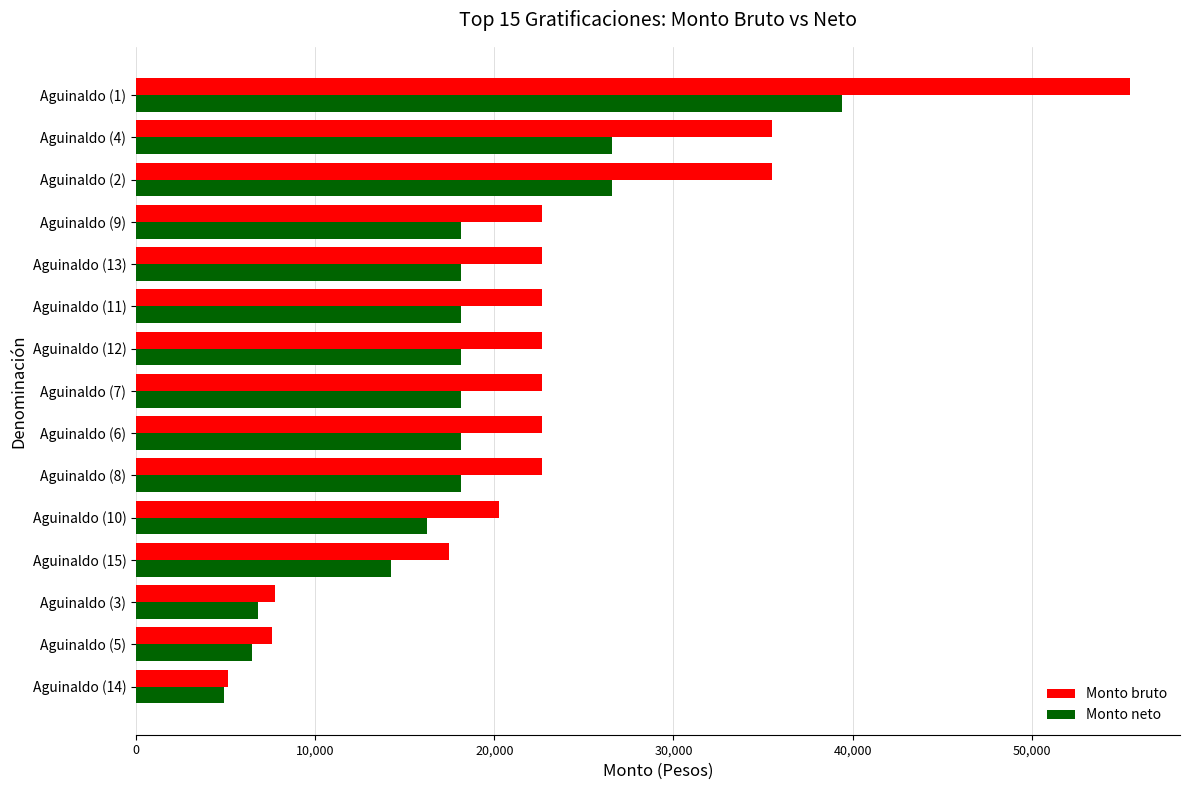

What is the sum of the Monto neto values at Aguinaldo (10) and Aguinaldo (7)?

34361.8